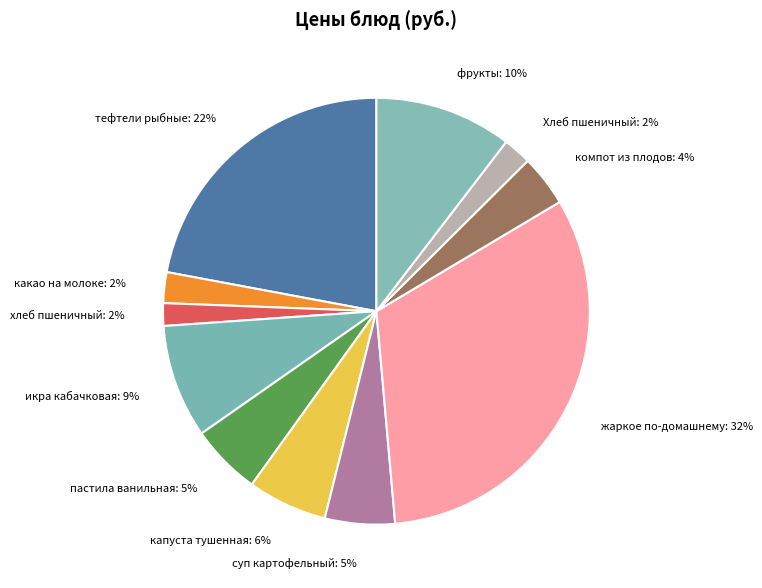

The капуста тушенная slice represents 6% of the pie. True or false?

True